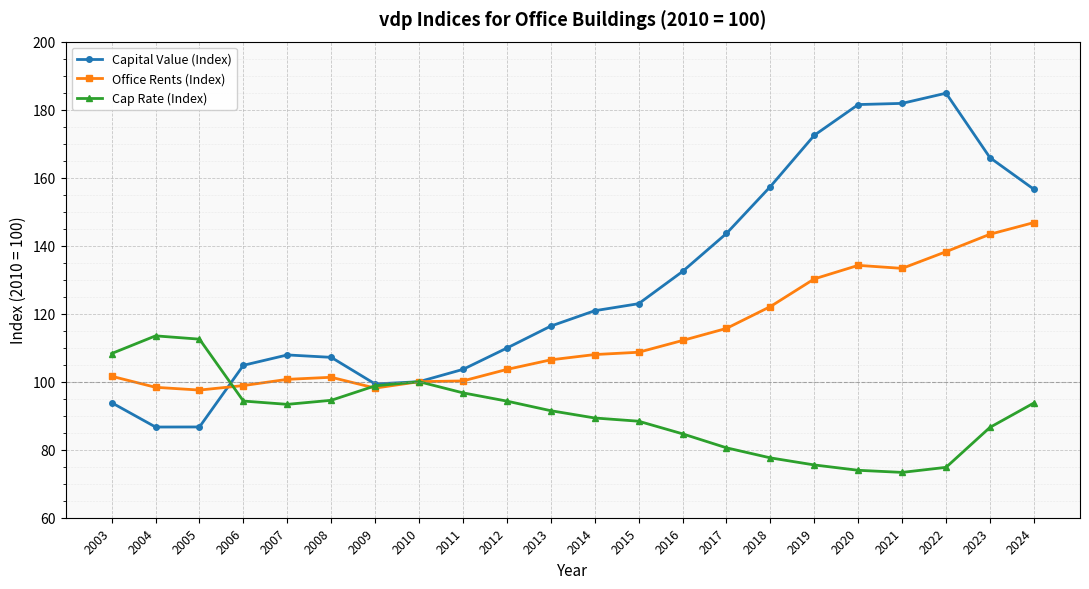

At which label is Office Rents (Index) closest to 122?

2018